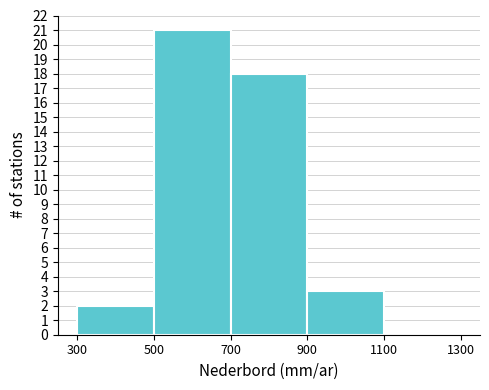

Which range on the x-axis has the tallest bar?

500 to 700